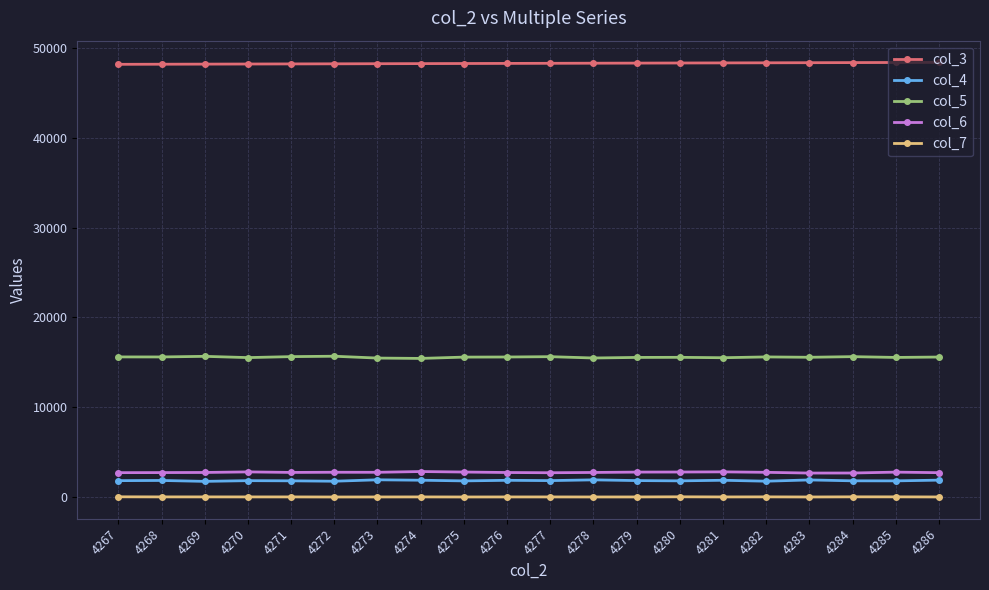

True or false: col_7 has more than 2 points higher than both neighbors.

True